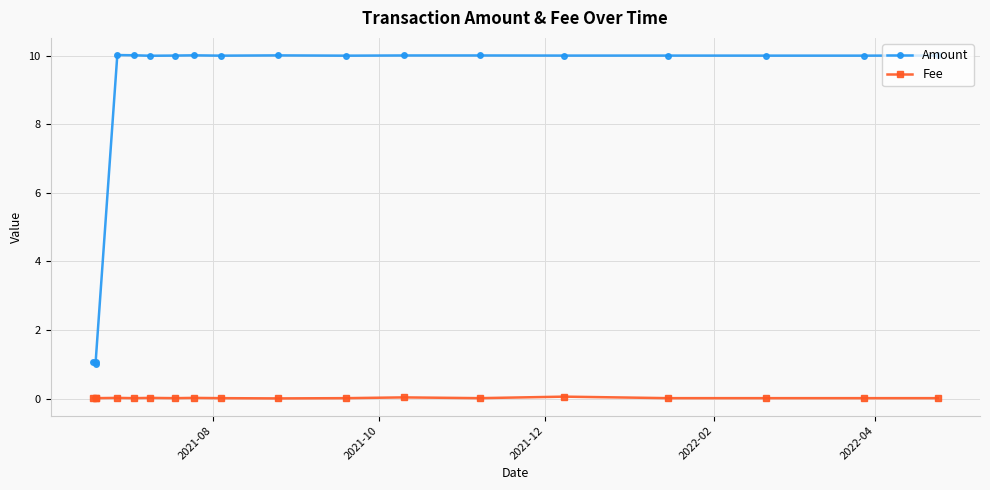

True or false: Amount and Fee intersect in this chart.

False